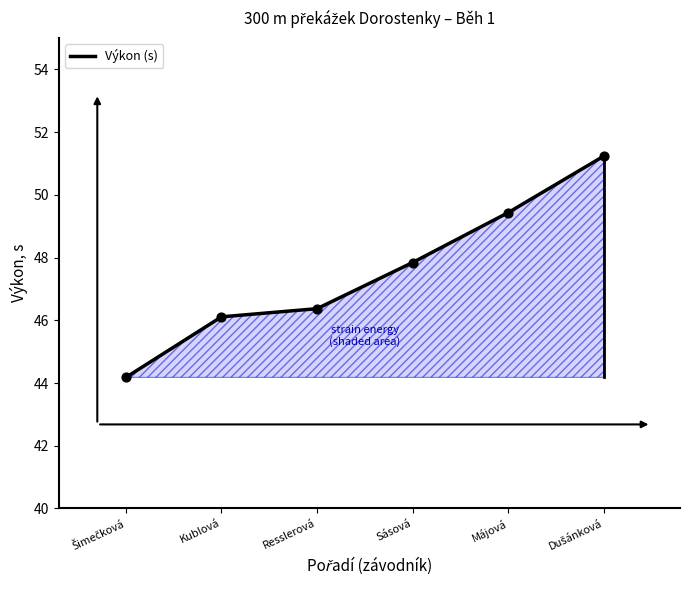

Approximately how many times larger is the value at Májová compared to Šimečková?

1.1